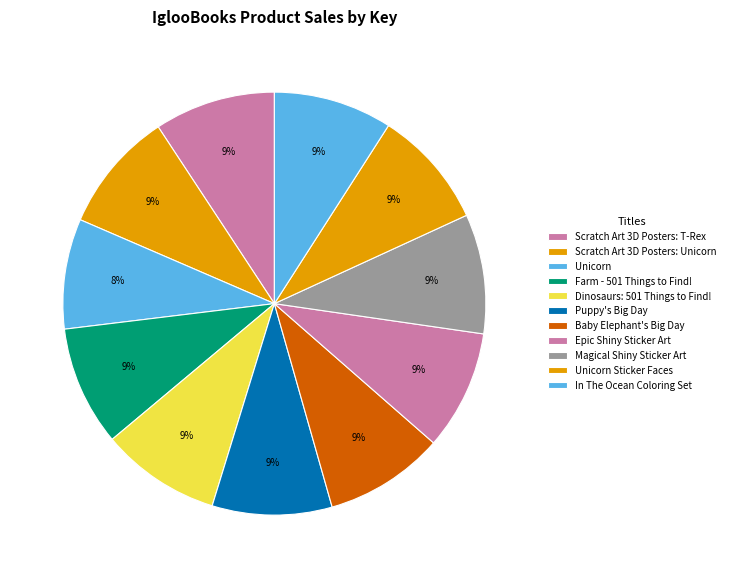

What is the change in value from Magical Shiny Sticker Art to In The Ocean Coloring Set?

-1807212